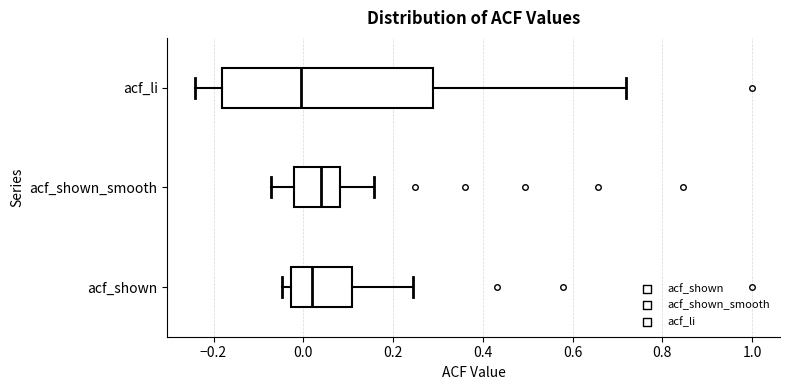

Where is the left edge of the box for acf_li on the x-axis? The values are not printed on the chart, so give them approximately, as read against the axis.

-0.18